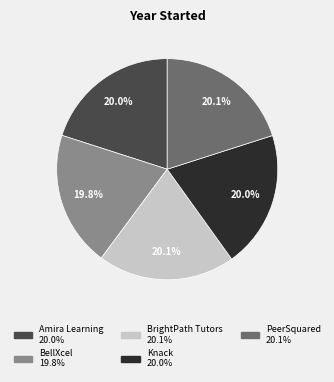

How many segments does this pie chart have?

5